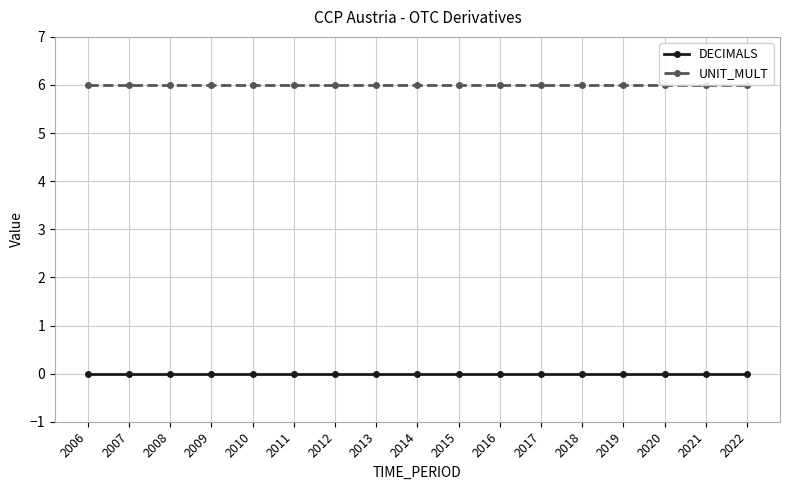

True or false: UNIT_MULT and DECIMALS intersect in this chart.

False